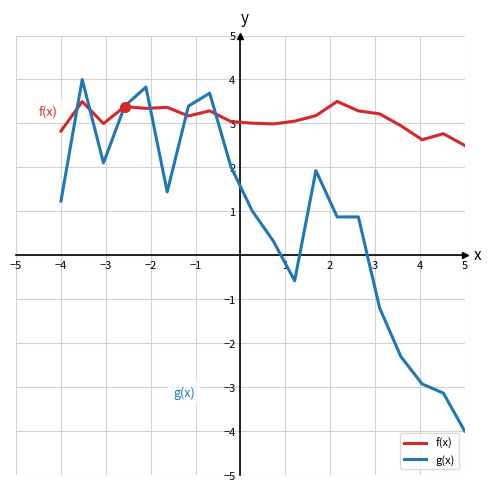

What are all the series names shown in the legend?

f(x), g(x)